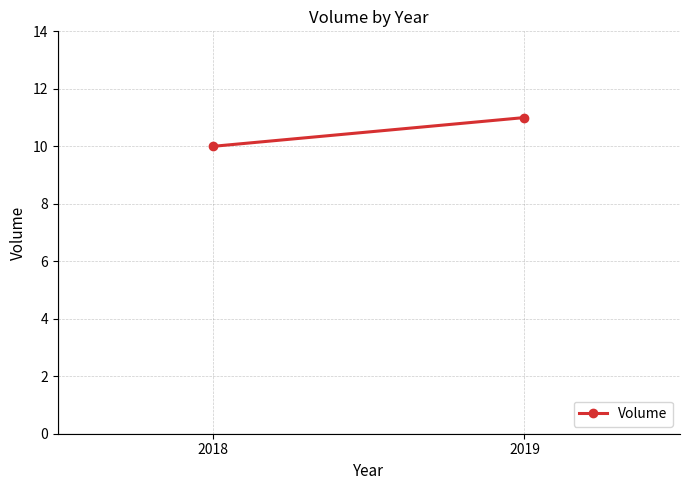

List the labels in order of value, largest first.

2019, 2018